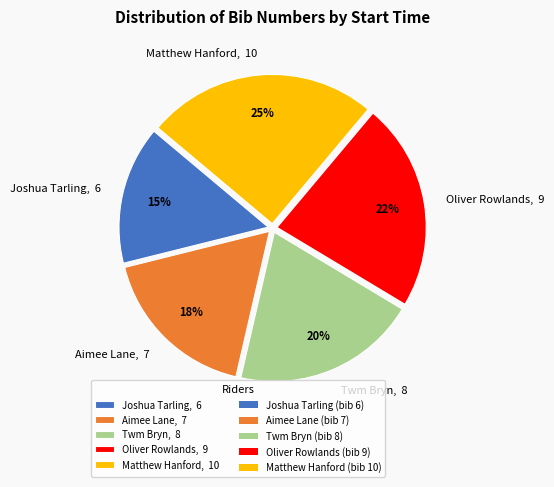

What is the ratio of the value at Matthew Hanford, 10 to the value at Oliver Rowlands, 9?

1.1